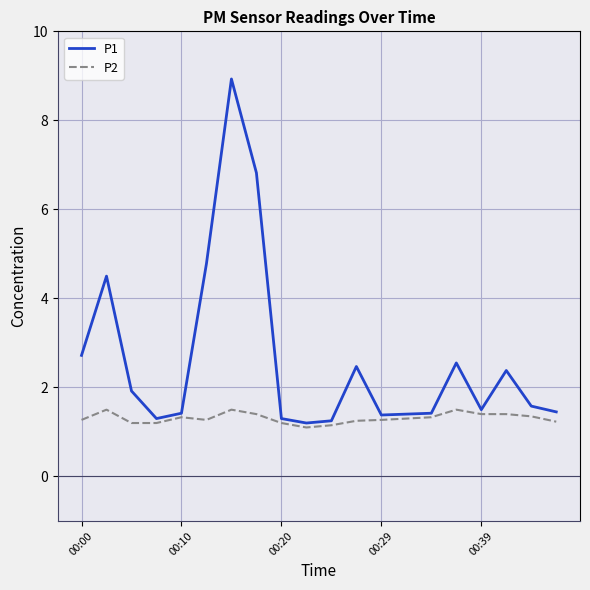

What is the smallest value displayed?

1.1